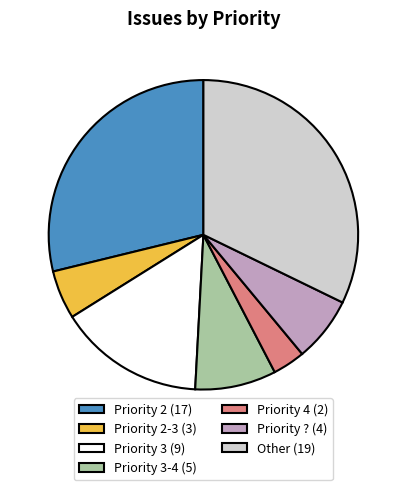

Does Priority 2 (17) account for over 50% of the chart?

No